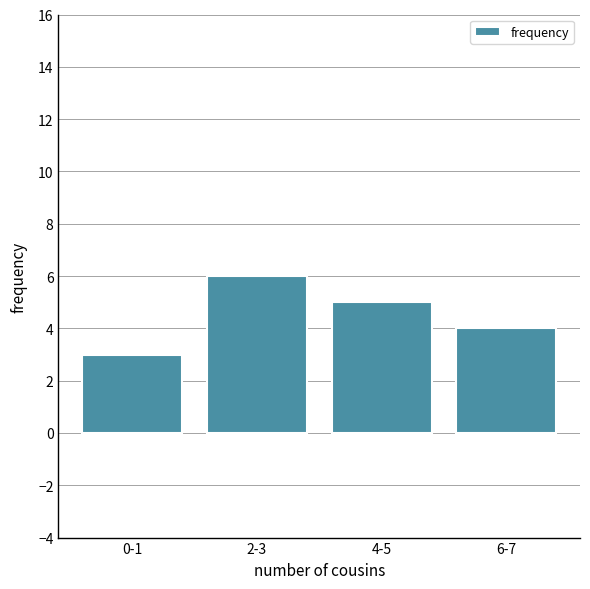

Reading left to right, what are all the values shown in this chart?

3	6	5	4